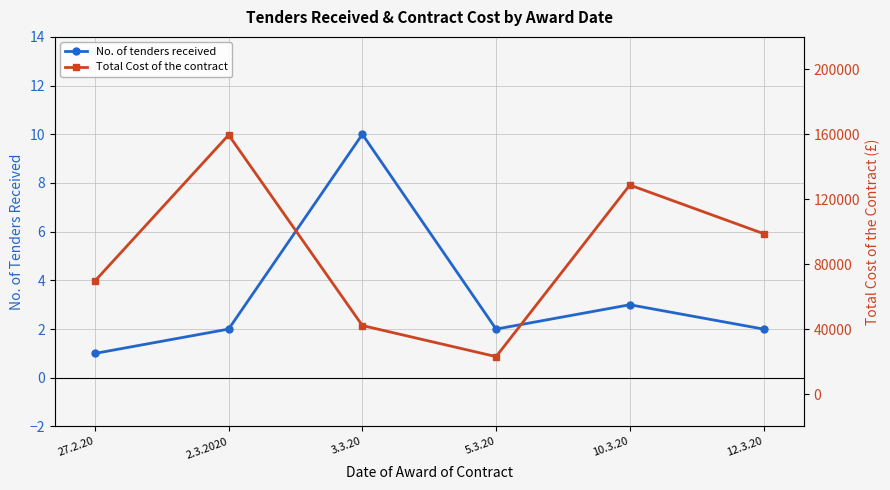

What are all the series names shown in the legend?

No. of tenders received, Total Cost of the contract